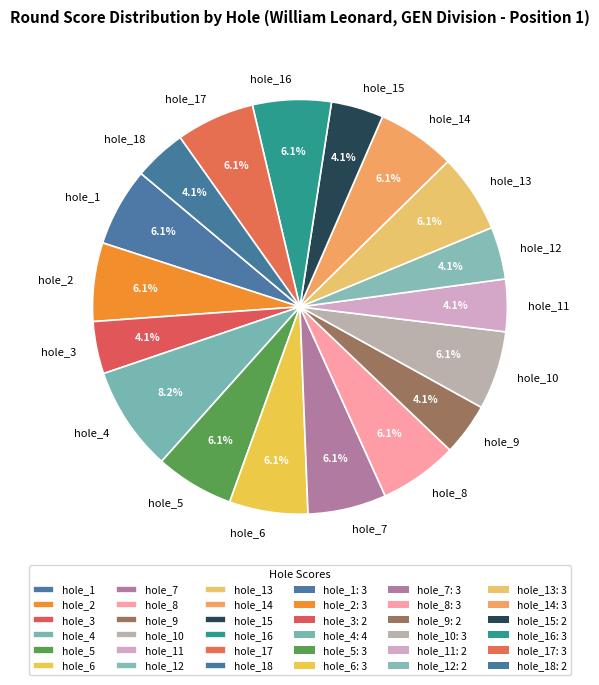

True or false: hole_8 accounts for 6% of the total.

True